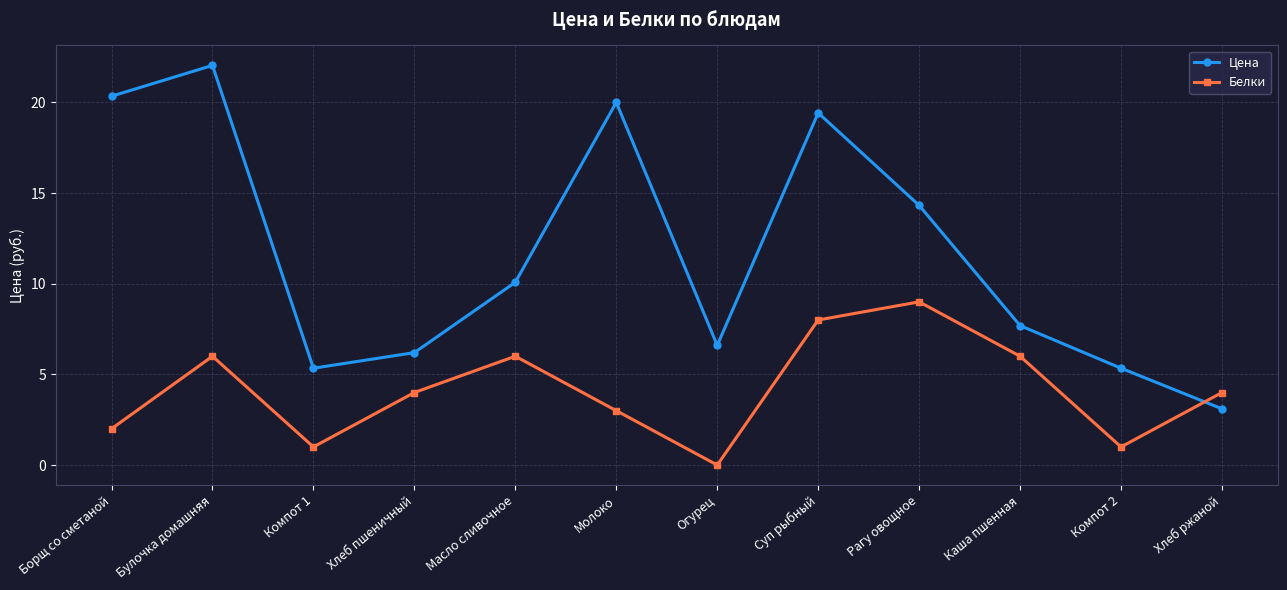

Which series has the widest spread of values?

Цена